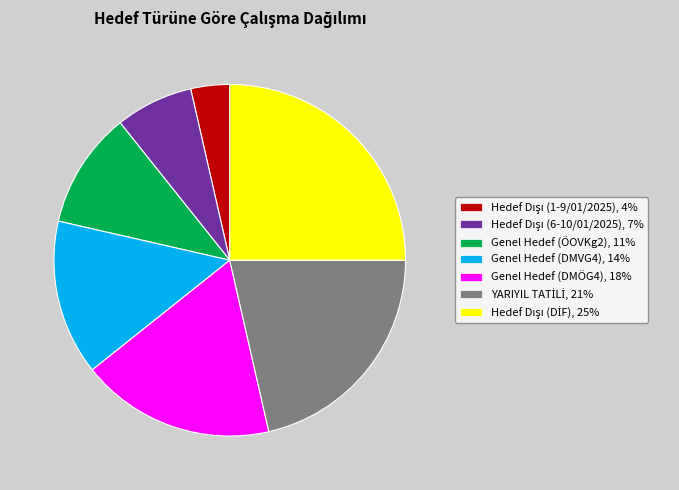

Is it true that Genel Hedef (DMÖG4), 18% is 31% of the pie?

False